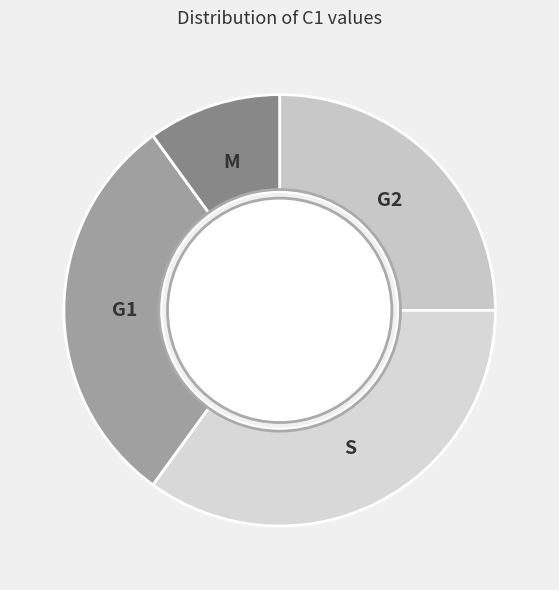

What is the largest slice in the pie chart?

S